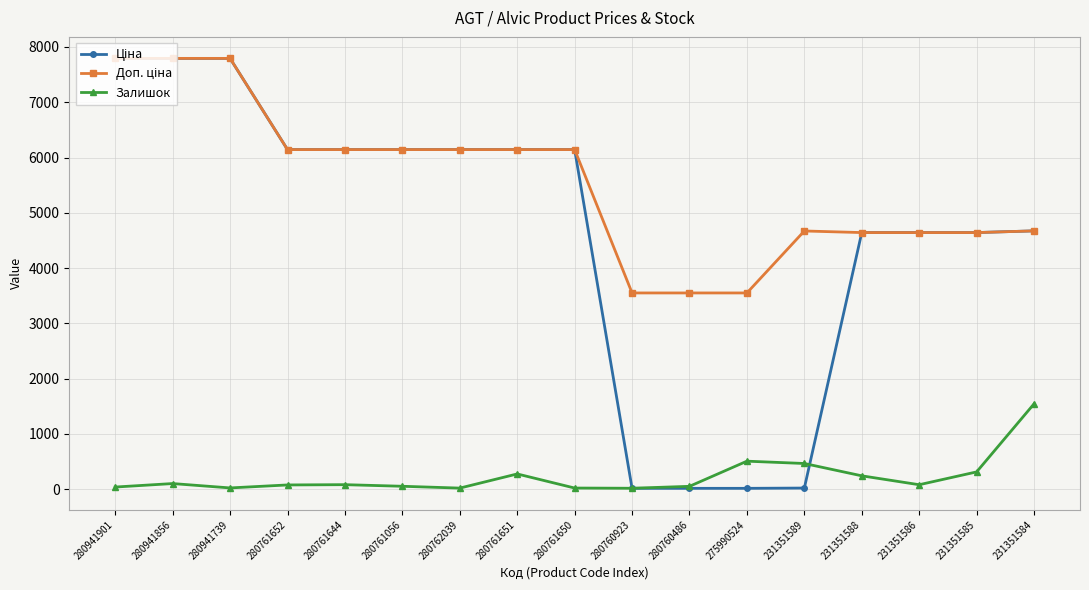

At how many categories does at least one series exceed 6723?

3